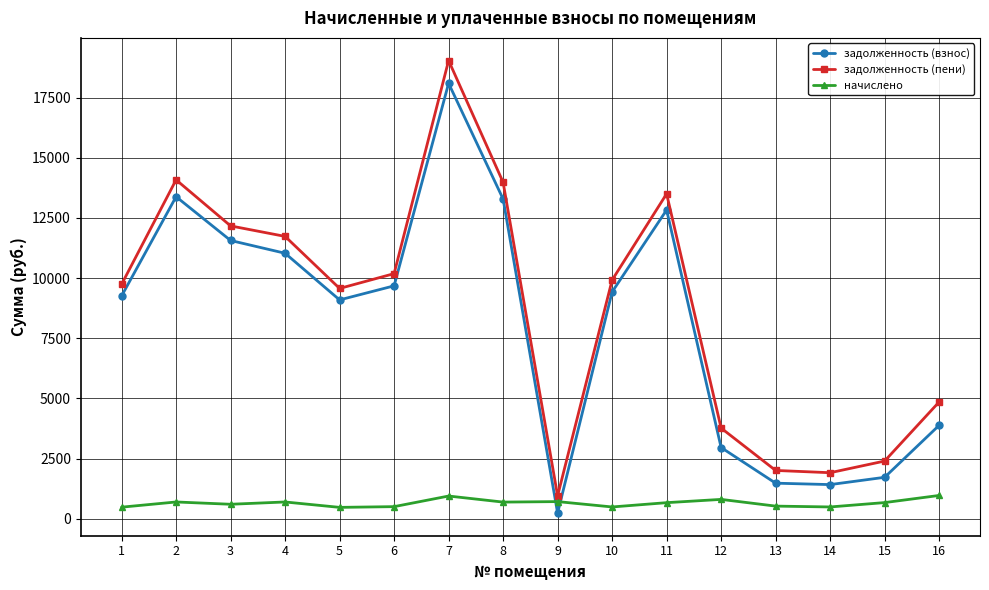

True or false: начислено has more than 2 interior local peaks.

True